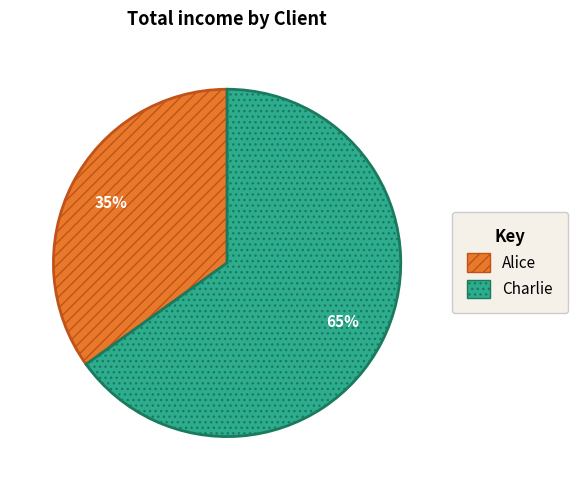

True or false: Charlie accounts for 53% of the total.

False